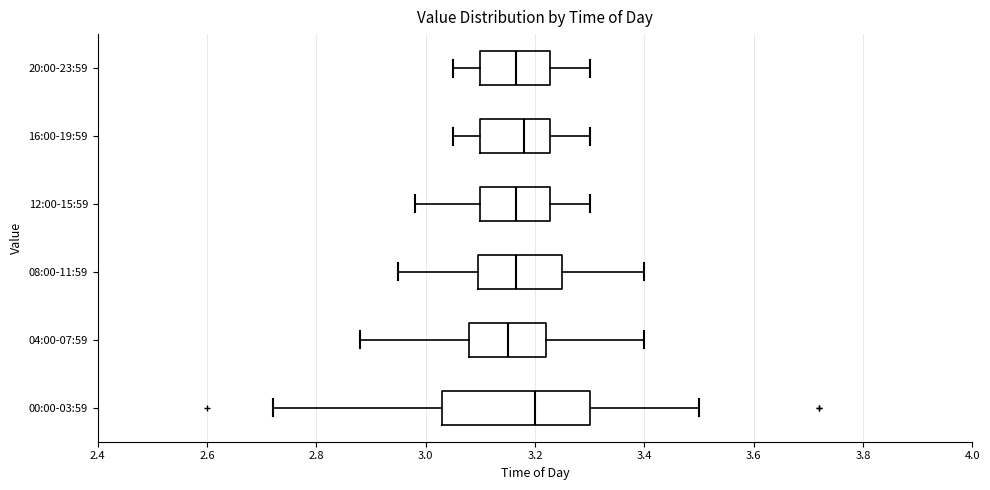

Reading bottom to top, read every box against the x-axis: the position of its median line, the range the box covers, and the ends of its whiskers. The values are not printed on the chart, so give them approximately, as read against the axis.

00:00-03:59: median 3.20, box 3.04 to 3.30, whiskers 2.72 to 3.50
04:00-07:59: median 3.16, box 3.08 to 3.22, whiskers 2.88 to 3.40
08:00-11:59: median 3.16, box 3.10 to 3.26, whiskers 2.96 to 3.40
12:00-15:59: median 3.16, box 3.10 to 3.22, whiskers 2.98 to 3.30
16:00-19:59: median 3.18, box 3.10 to 3.22, whiskers 3.06 to 3.30
20:00-23:59: median 3.16, box 3.10 to 3.22, whiskers 3.06 to 3.30